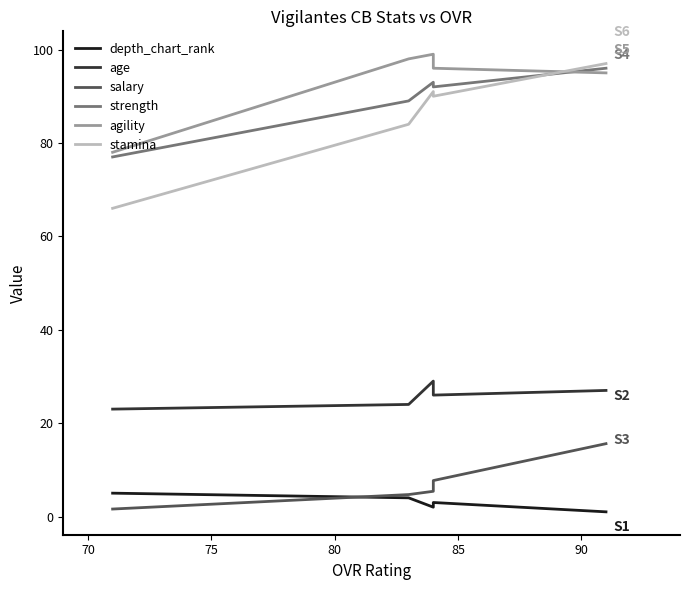

Is this an area chart (filled region under the line)?

No